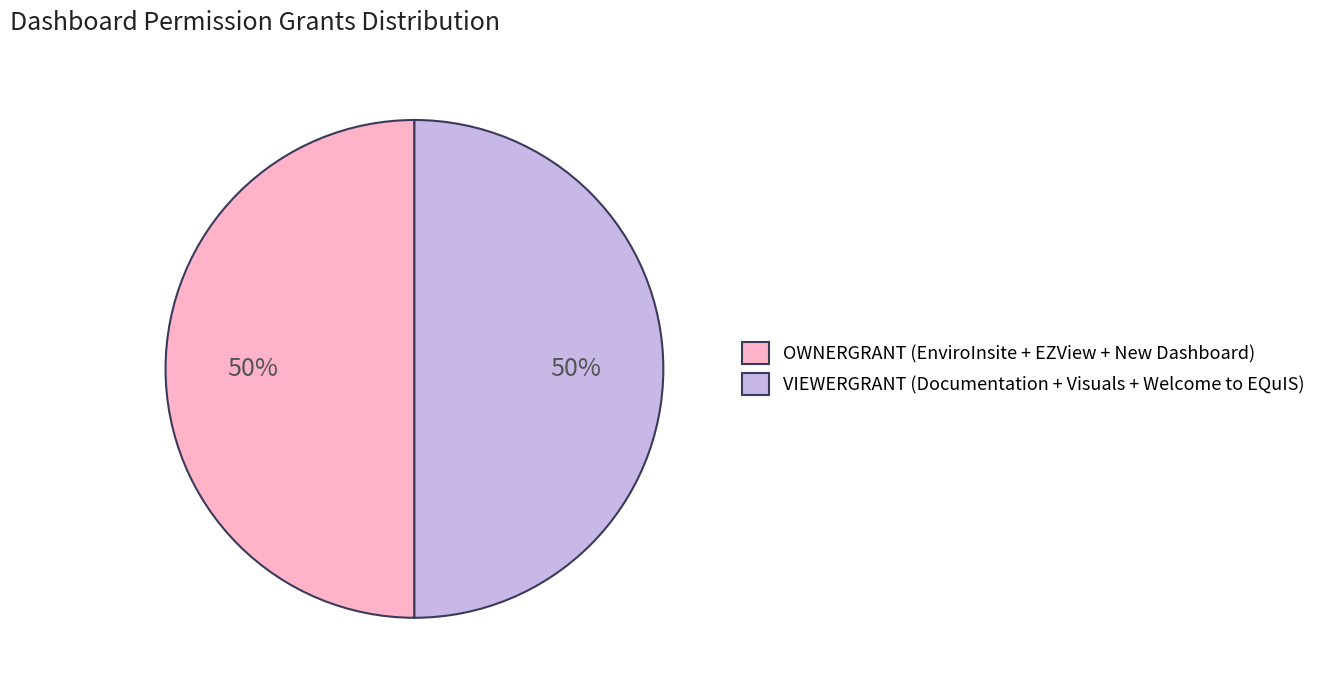

To the nearest percent, what portion does VIEWERGRANT (Documentation + Visuals + Welcome to EQuIS) represent?

50%